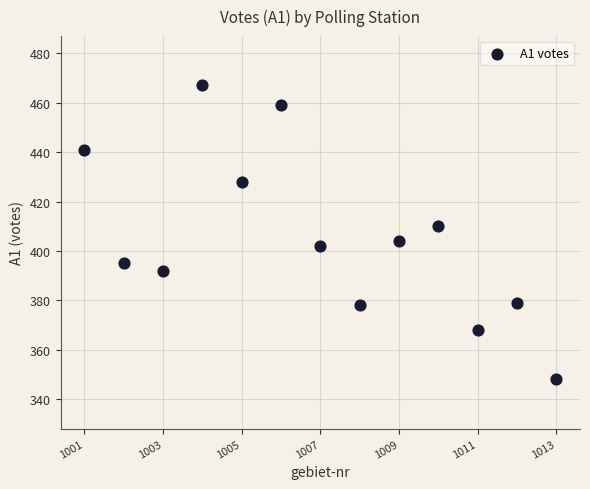

What is the range of X values (max minus min)?

12